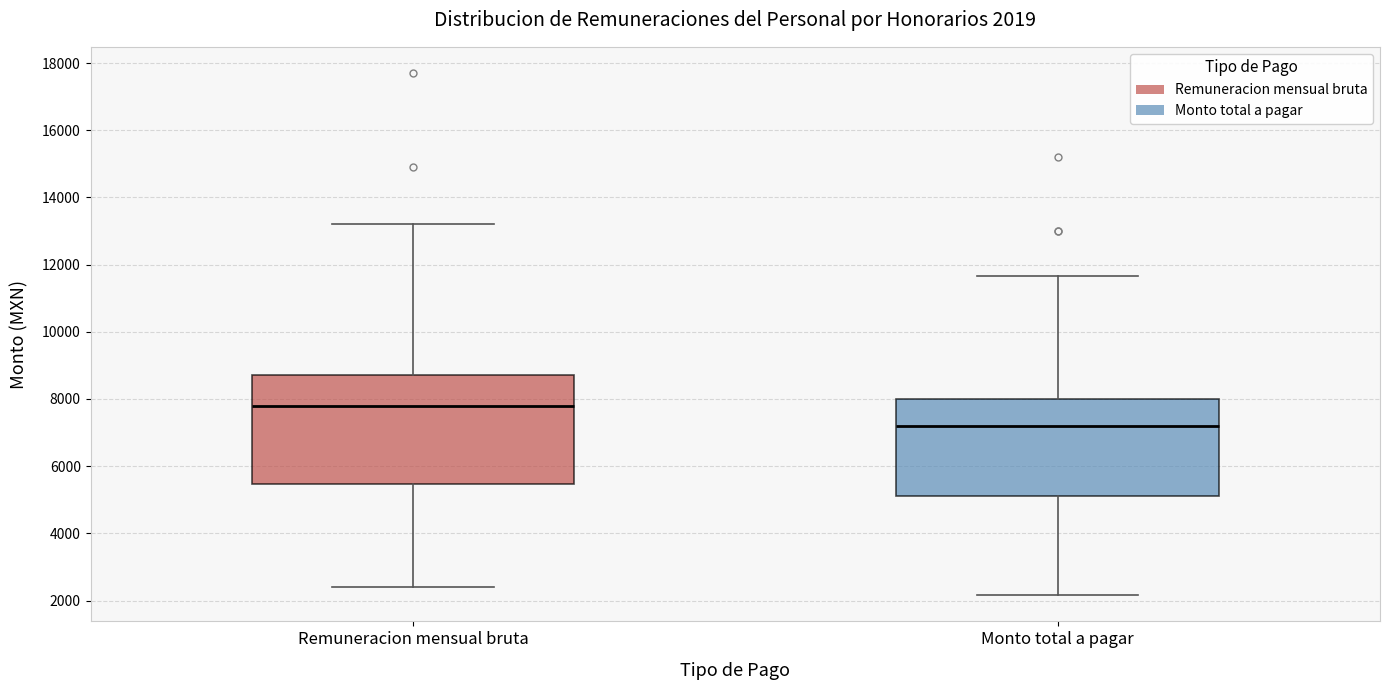

Which box has the lowest median line?

Monto total a pagar